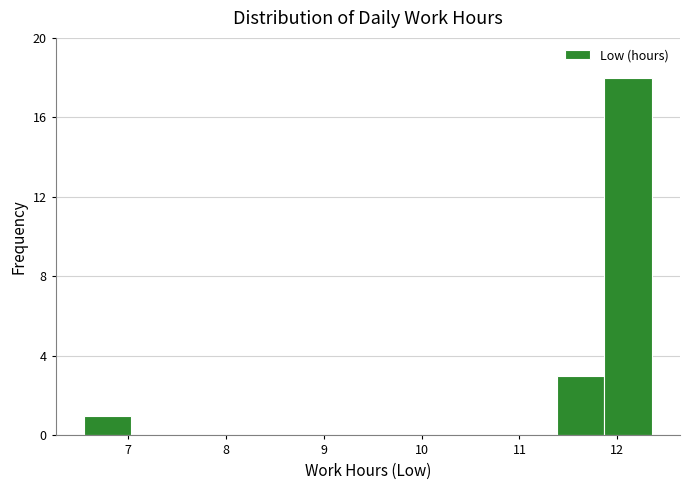

Reading left to right, transcribe this chart: for each bar, give the range it covers on the x-axis and its height. Neither the bar edges nor the heights are printed on the chart, so give them approximately, as read against the axes.

6.6 to 7.0: 1
7.0 to 7.5: 0
7.5 to 8.0: 0
8.0 to 8.5: 0
8.5 to 9.0: 0
9.0 to 9.5: 0
9.5 to 9.9: 0
9.9 to 10.4: 0
10.4 to 10.9: 0
10.9 to 11.4: 0
11.4 to 11.9: 3
11.9 to 12.4: 18